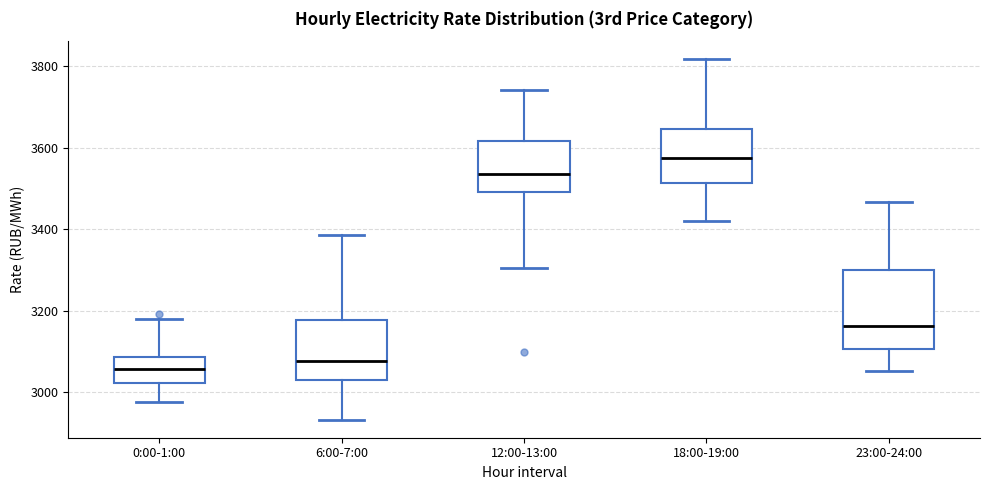

Which box is the tallest, from its lower edge to its upper edge?

23:00-24:00